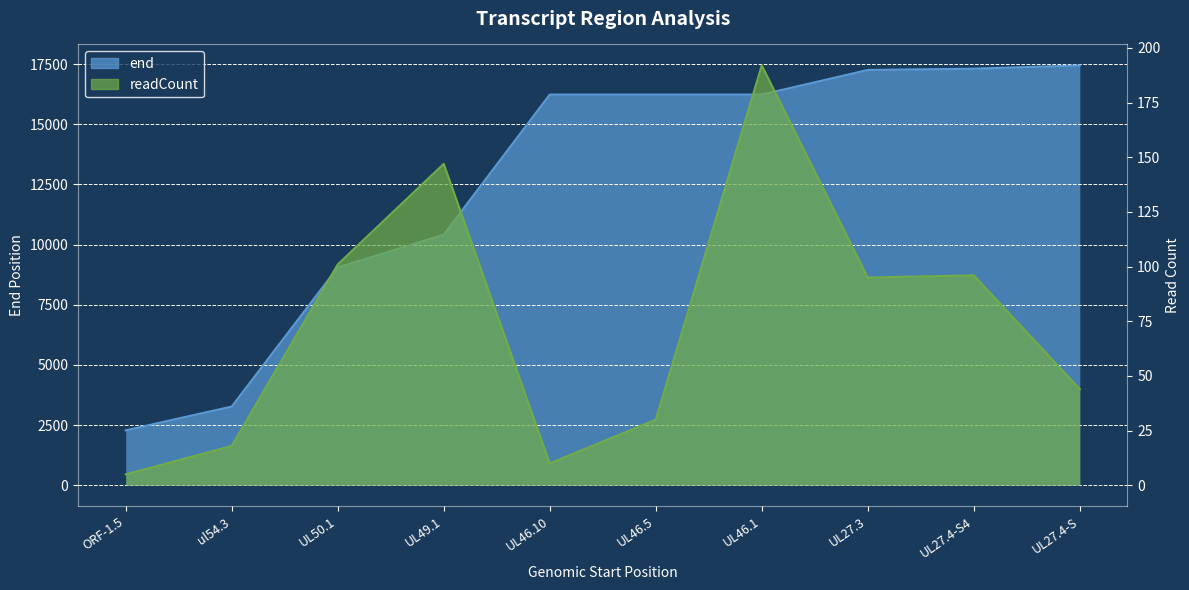

True or false: readCount and end intersect in this chart.

False